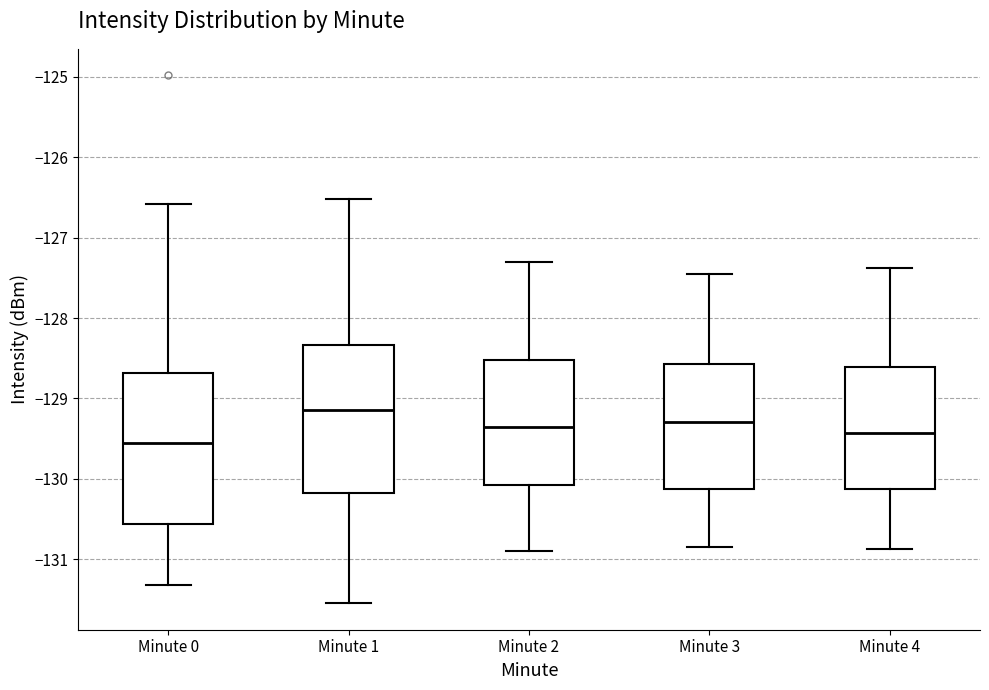

Reading left to right, read every box against the y-axis: the position of its median line, the range the box covers, and the ends of its whiskers. The values are not printed on the chart, so give them approximately, as read against the axis.

Minute 0: median -129.6, box -130.6 to -128.7, whiskers -131.3 to -126.6
Minute 1: median -129.1, box -130.2 to -128.3, whiskers -131.6 to -126.5
Minute 2: median -129.3, box -130.1 to -128.5, whiskers -130.9 to -127.3
Minute 3: median -129.3, box -130.1 to -128.6, whiskers -130.8 to -127.4
Minute 4: median -129.4, box -130.1 to -128.6, whiskers -130.9 to -127.4